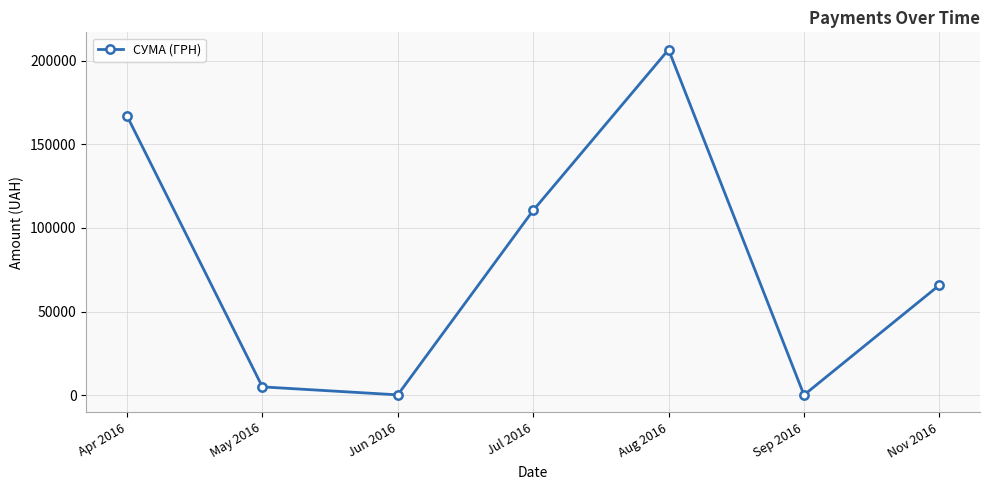

Where is the data nearest to the value 103358?

Jul 2016